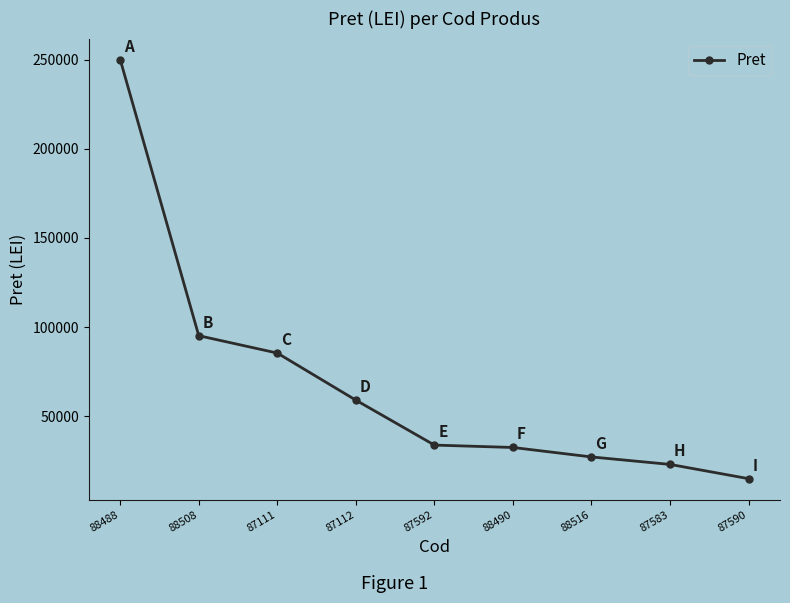

What position from the left is 88516?

7